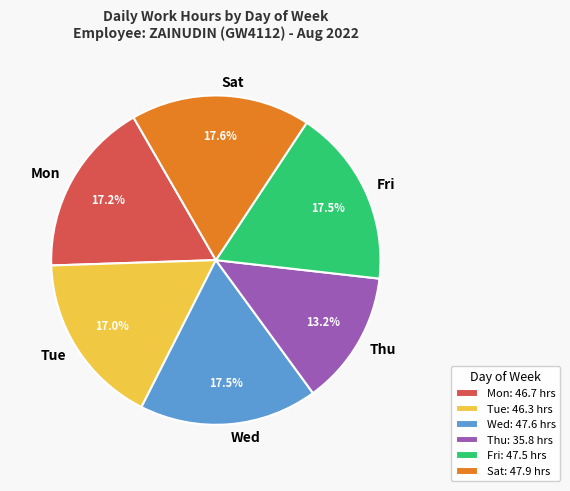

What is the total percentage of Tue and Fri?

34.5%